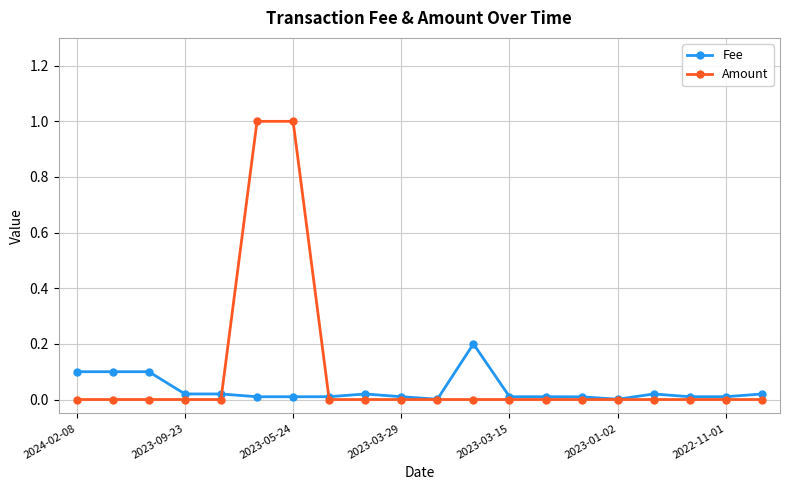

True or false: Amount and Fee cross at least once.

True